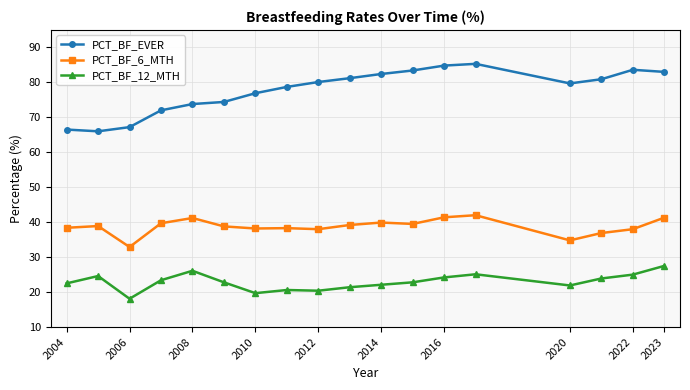

True or false: PCT_BF_EVER and PCT_BF_6_MTH intersect in this chart.

False